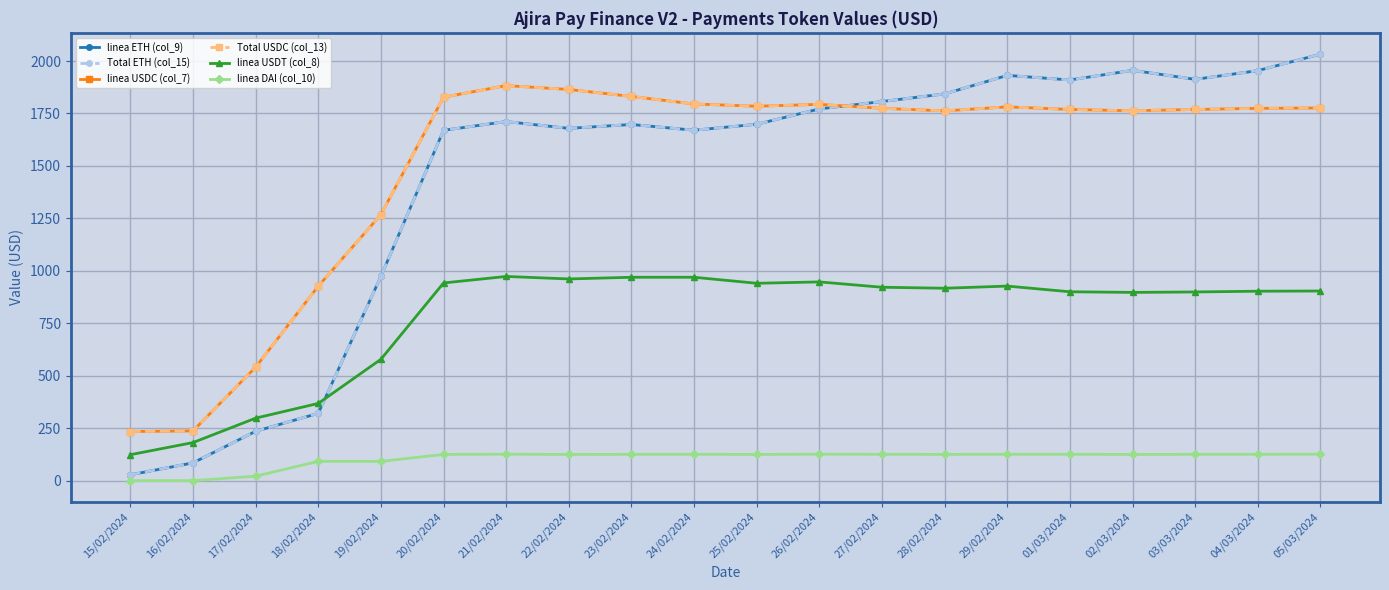

Does the chart have visible grid lines?

Yes